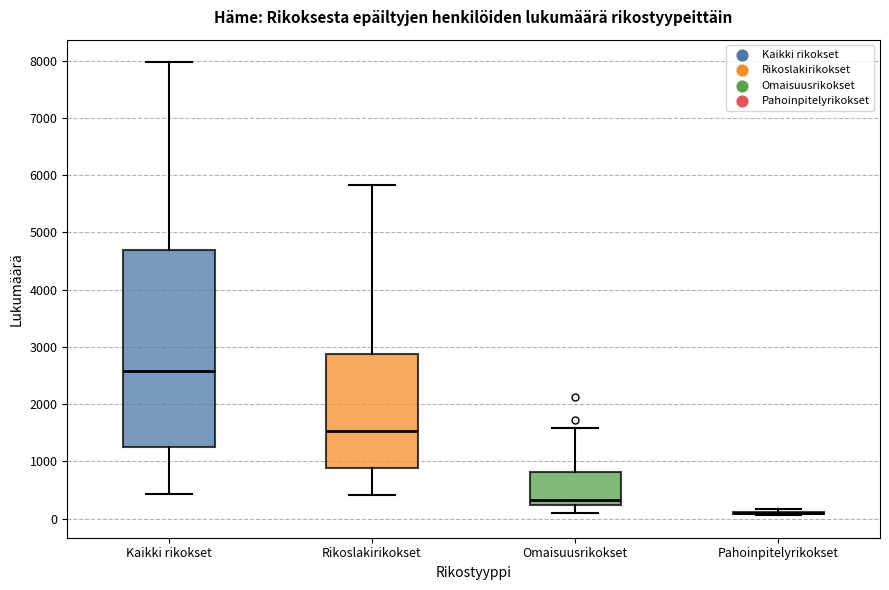

Reading left to right, transcribe this box plot: for each box, give where its median line is, the range the box spans, and where its two whiskers end, as read against the y-axis. The values are not printed on the chart, so give them approximately, as read against the axis.

Kaikki rikokset: median 2600, box 1200 to 4700, whiskers 400 to 8000
Rikoslakirikokset: median 1500, box 900 to 2900, whiskers 400 to 5800
Omaisuusrikokset: median 300, box 200 to 800, whiskers 100 to 1600
Pahoinpitelyrikokset: box collapsed to a line at 100, whiskers 100 to 200